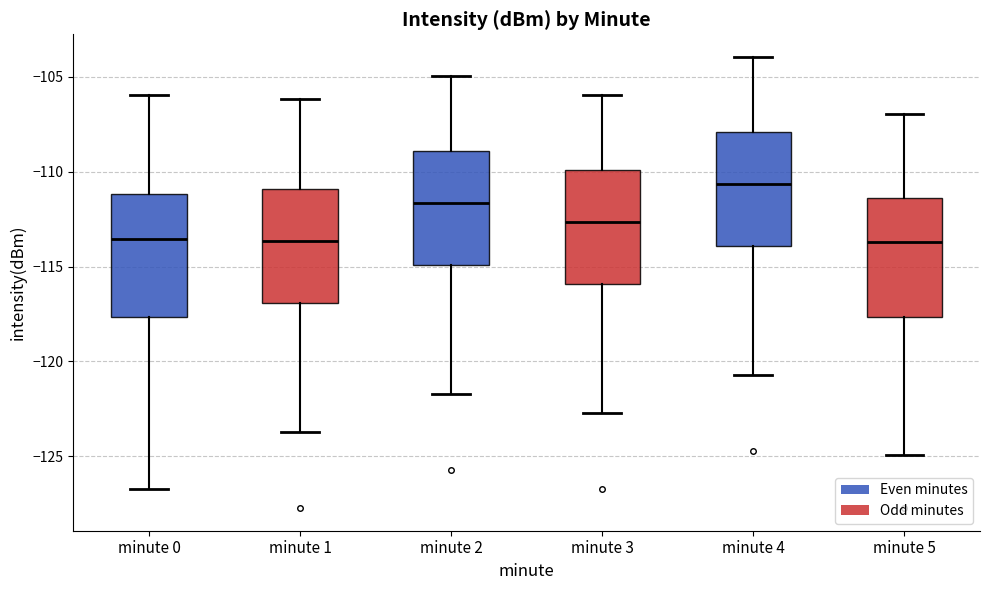

Reading left to right, read every box against the y-axis: the position of its median line, the range the box covers, and the ends of its whiskers. The values are not printed on the chart, so give them approximately, as read against the axis.

minute 0: median -113.5, box -117.5 to -111.0, whiskers -126.5 to -106.0
minute 1: median -113.5, box -117.0 to -111.0, whiskers -123.5 to -106.0
minute 2: median -111.5, box -115.0 to -109.0, whiskers -121.5 to -105.0
minute 3: median -112.5, box -116.0 to -110.0, whiskers -122.5 to -106.0
minute 4: median -110.5, box -114.0 to -108.0, whiskers -120.5 to -104.0
minute 5: median -113.5, box -117.5 to -111.5, whiskers -125.0 to -107.0